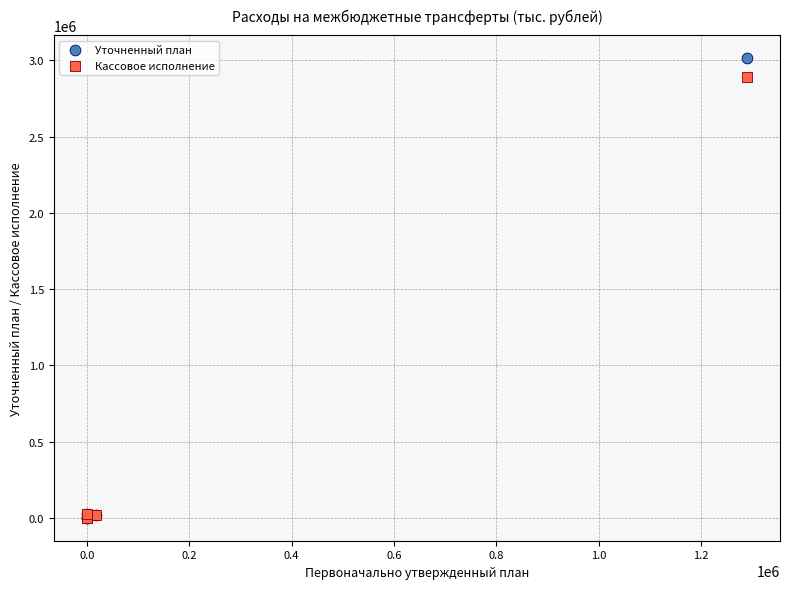

Across all series, what Y value is closest to 1507445?

2887638.6